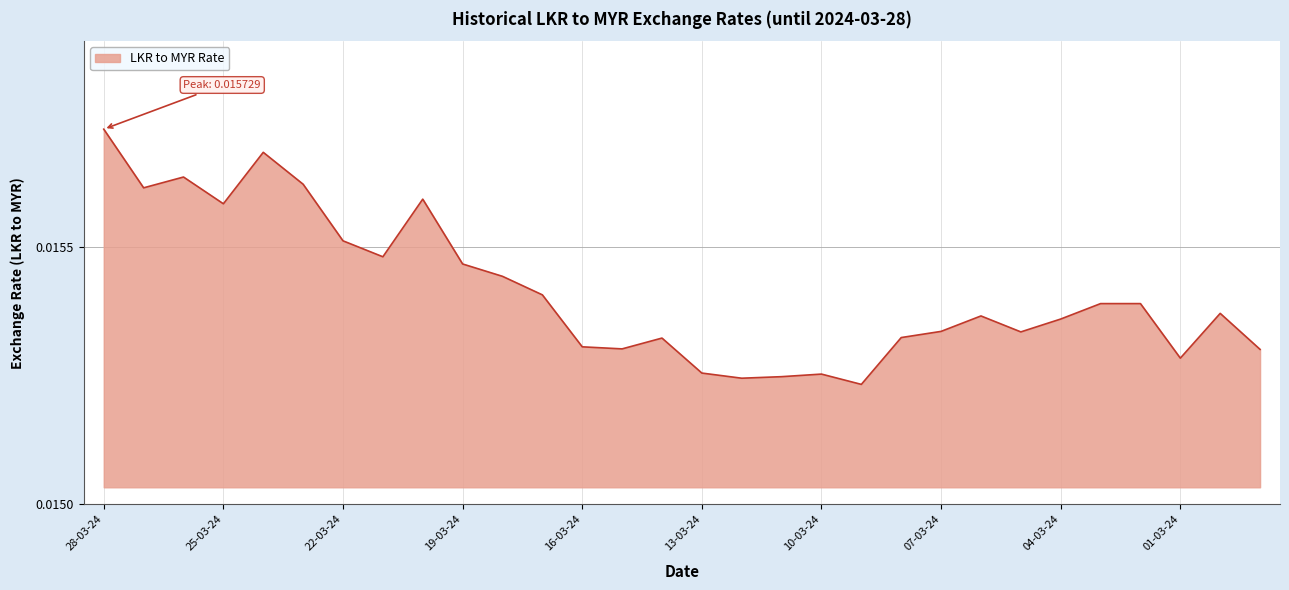

Which label corresponds to the largest value in the chart?

28-03-24